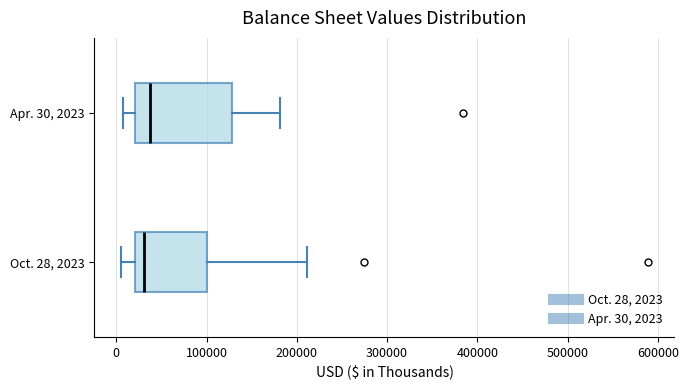

Where does the median line of the box for Apr. 30, 2023 sit on the x-axis? The values are not printed on the chart, so give them approximately, as read against the axis.

40000